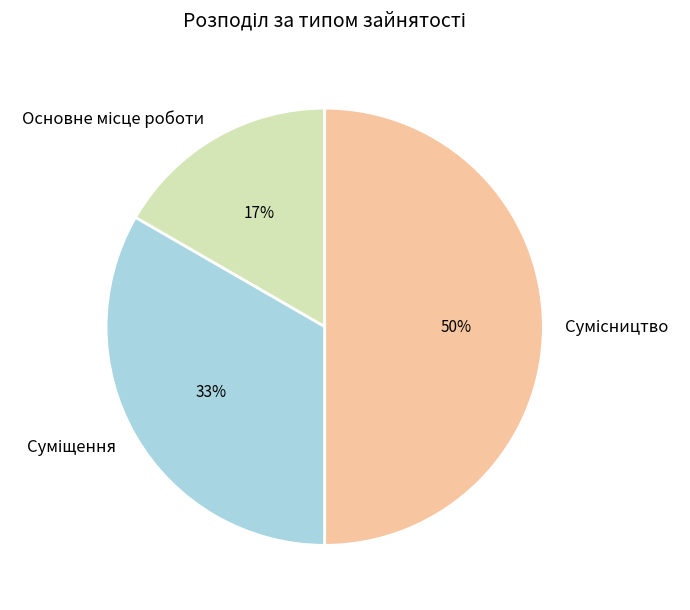

To the nearest percent, what is the average slice percentage?

33%